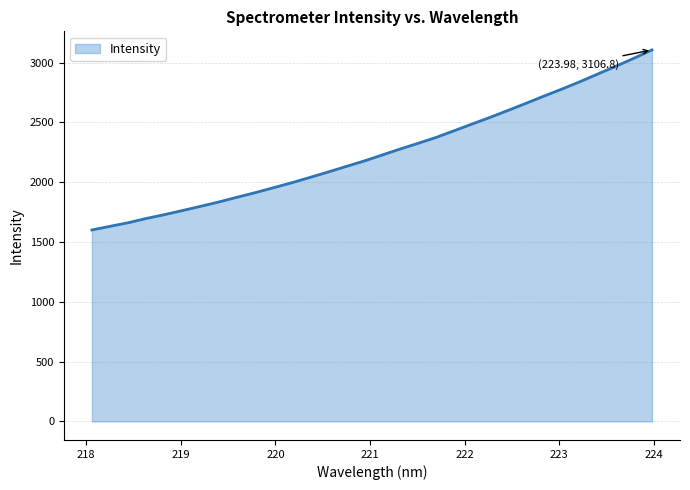

What is the greatest value displayed?

3106.8